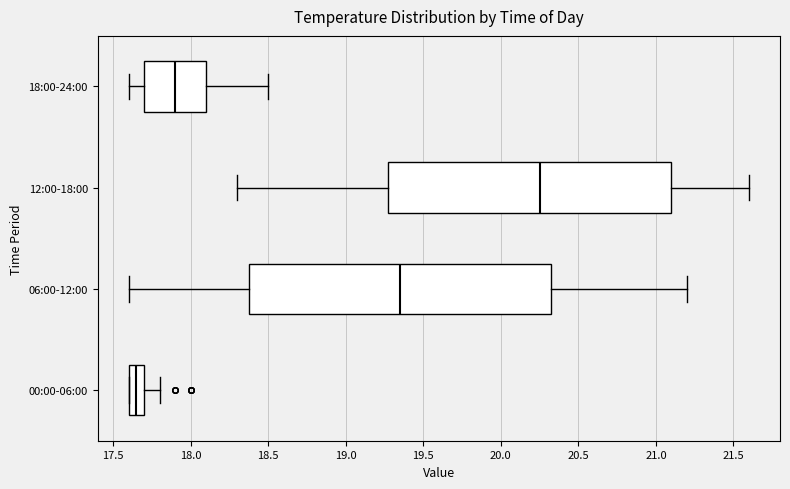

Where is the right edge of the box for 12:00-18:00 on the x-axis? The values are not printed on the chart, so give them approximately, as read against the axis.

21.10